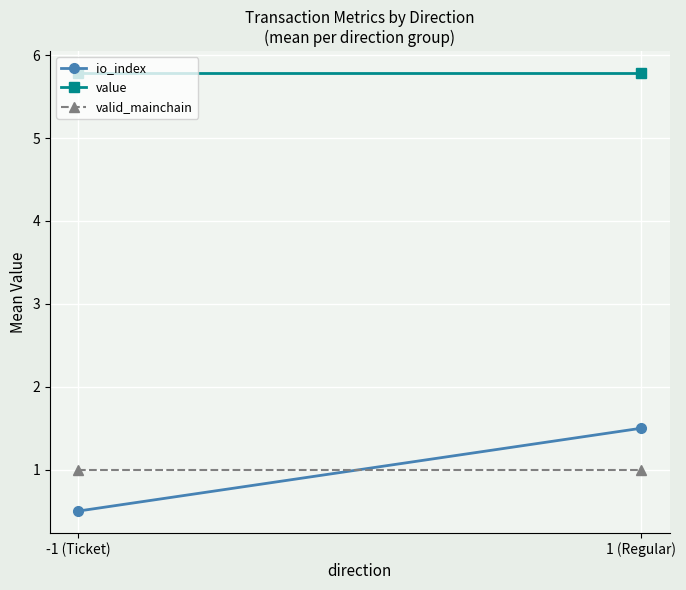

Rank the series by their maximum value, from highest to lowest.

value, io_index, valid_mainchain